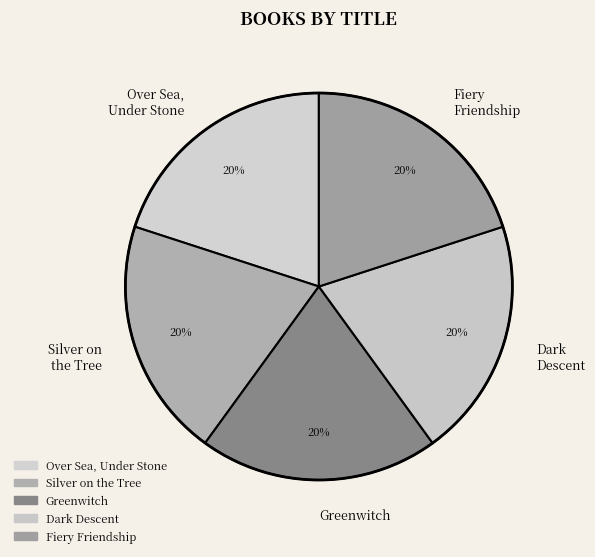

What is the ratio of the value at Dark Descent to the value at Fiery Friendship?

1.0